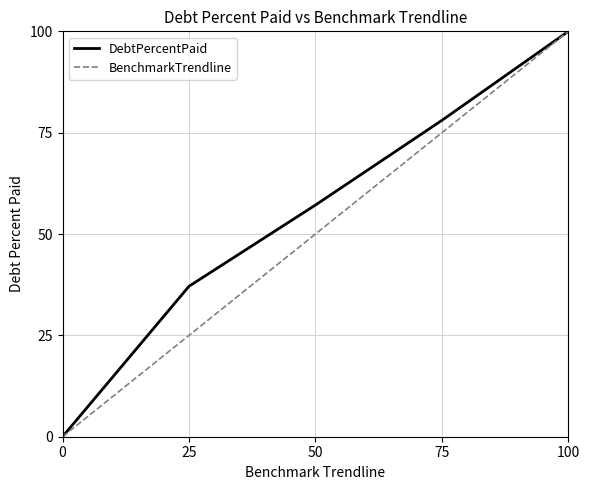

Between 0 and 25, which series saw the biggest shift?

DebtPercentPaid